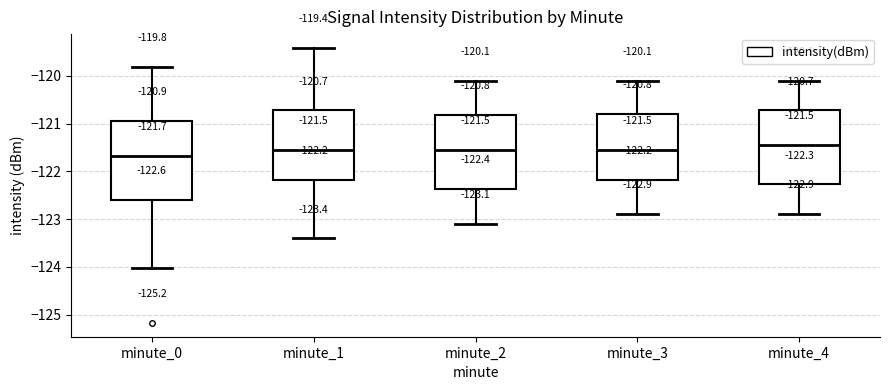

Which box is the tallest, from its lower edge to its upper edge?

minute_0